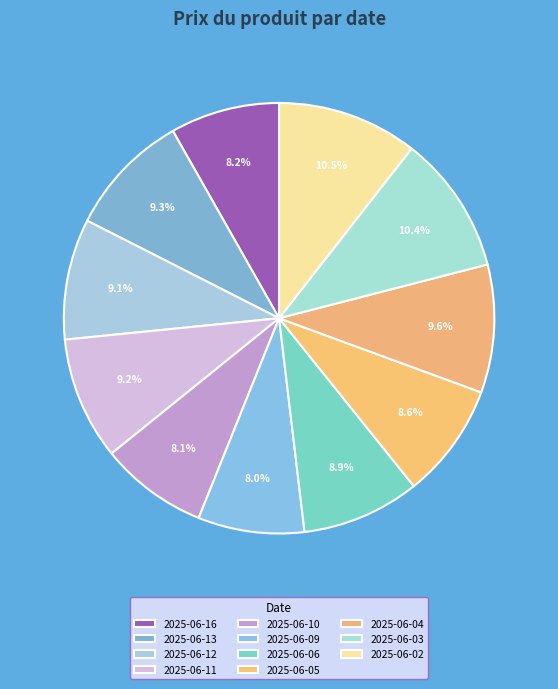

To the nearest percent, what is the difference between the 2025-06-10 and 2025-06-11 slice percentages?

1%